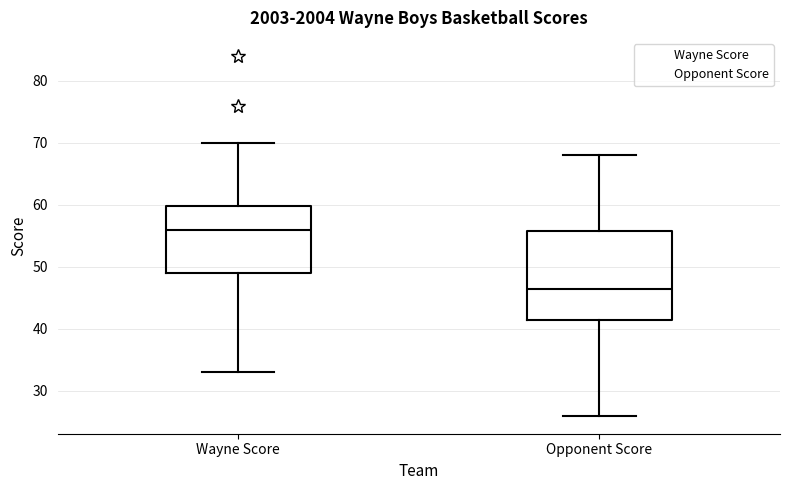

Reading left to right, read every box against the y-axis: the position of its median line, the range the box covers, and the ends of its whiskers. The values are not printed on the chart, so give them approximately, as read against the axis.

Wayne Score: median 56, box 49 to 60, whiskers 33 to 70
Opponent Score: median 47, box 42 to 56, whiskers 26 to 68